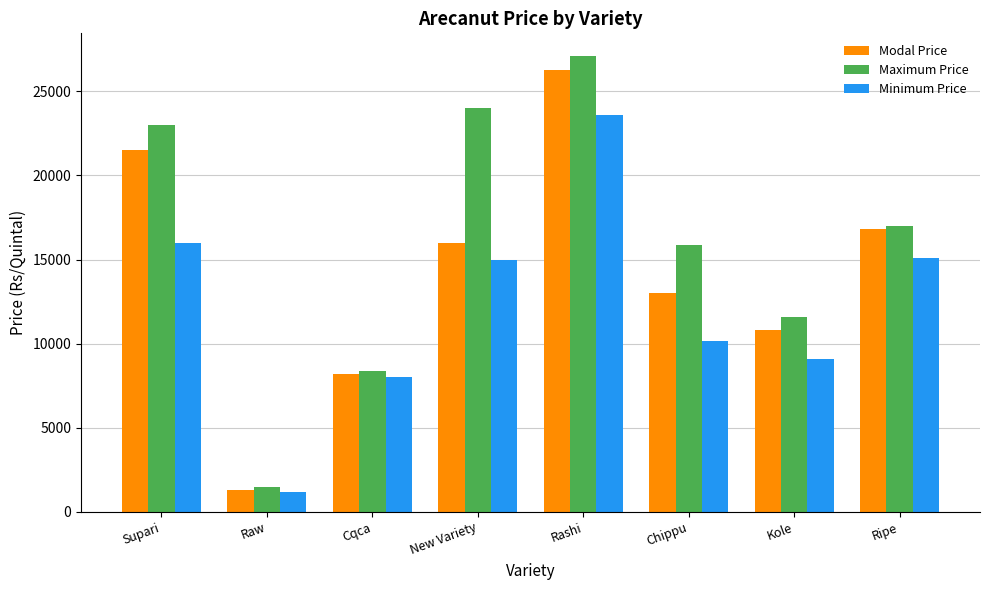

How many series are shown in this chart?

3